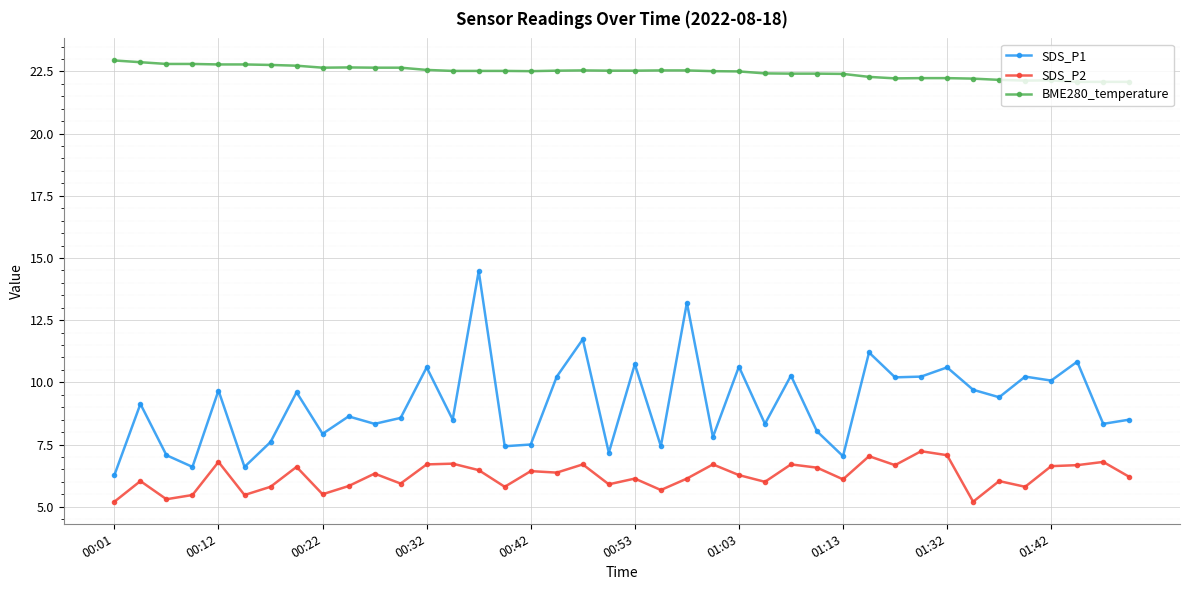

True or false: SDS_P2 has more than 1 interior local peaks.

True